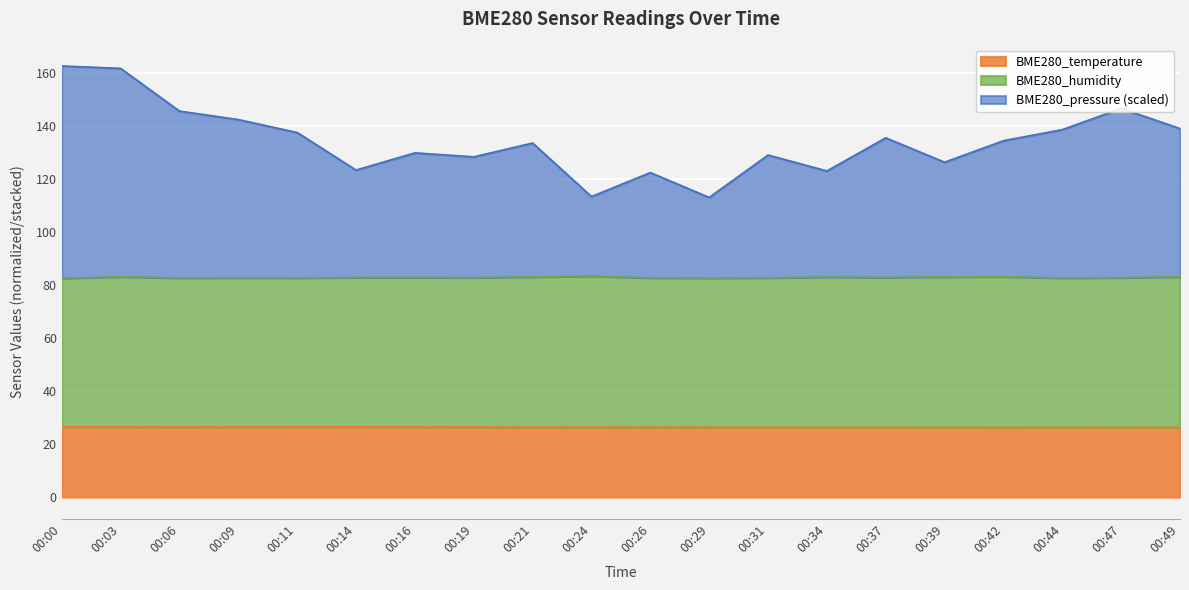

What is the value of the BME280_pressure point at the 11th from the left?

122.4